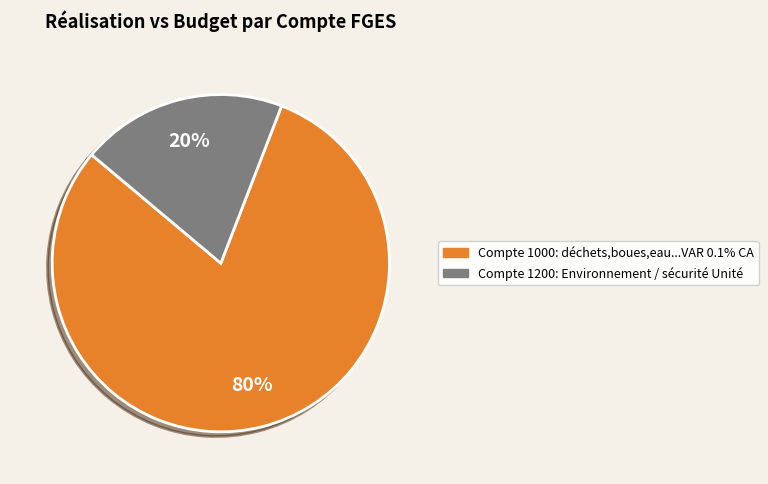

Is there a majority slice in this chart?

Yes